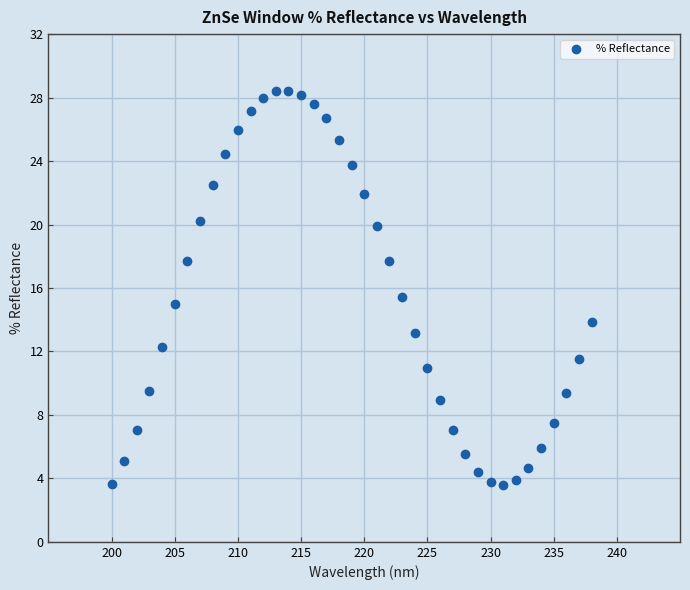

What is the range of X values (max minus min)?

38.0